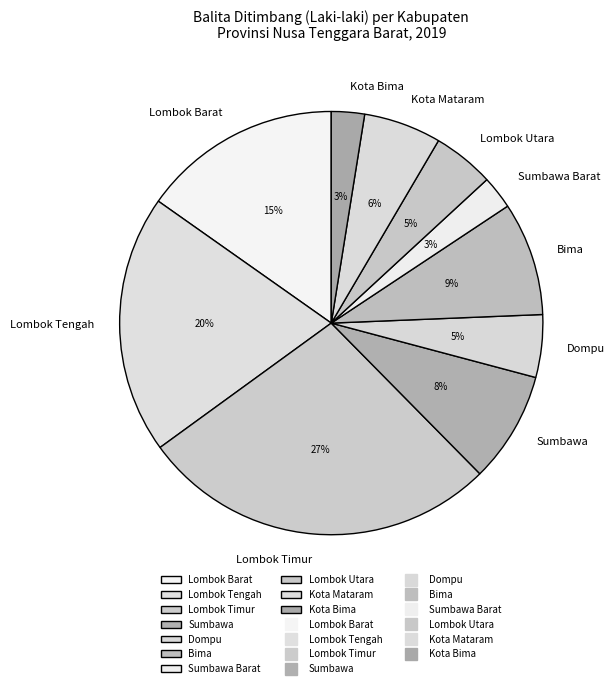

To the nearest percent, what is the combined percentage of Sumbawa and Lombok Tengah?

28%